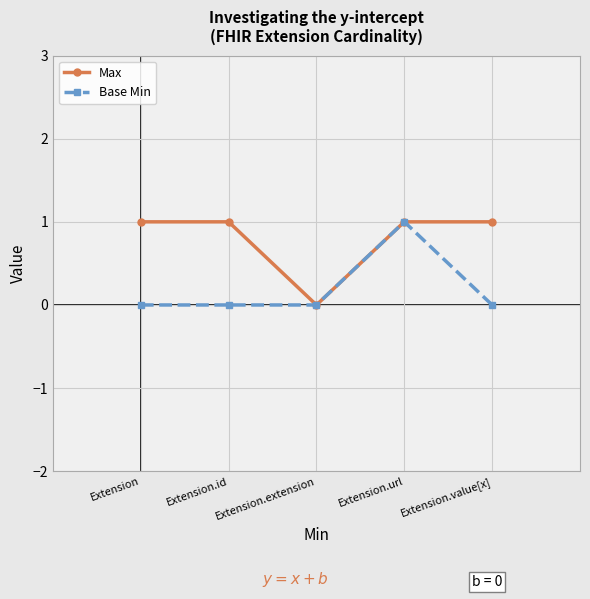

What is the difference between the maximum and minimum values in the Base Min series?

1